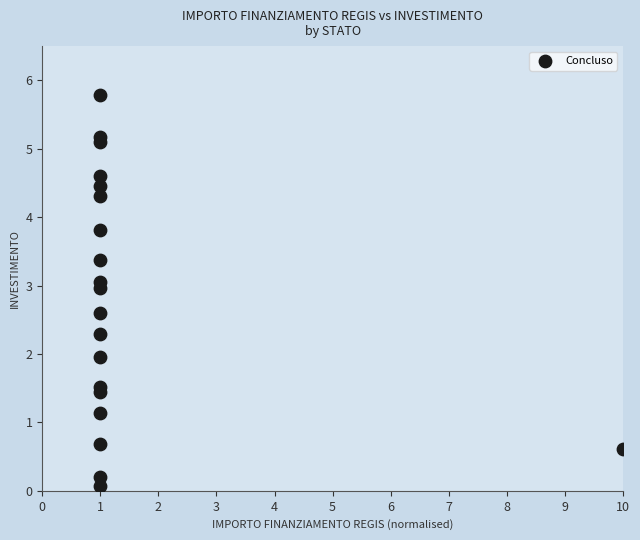

What is the range of Y values (max minus min)?

5.7